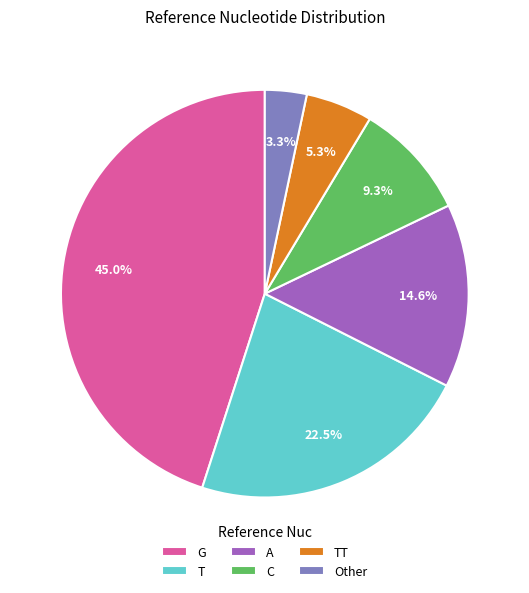

Combined, what portion of the pie is G and Other?

48.3%